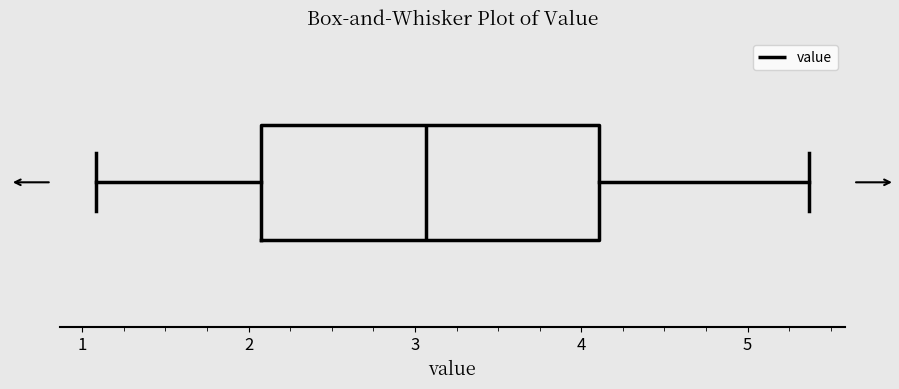

Read this box plot against the x-axis: the position of the median line, the range covered by the box, and the ends of both whiskers. The values are not printed on the chart, so give them approximately, as read against the axis.

median 3.1, box 2.1 to 4.1, whiskers 1.1 to 5.4